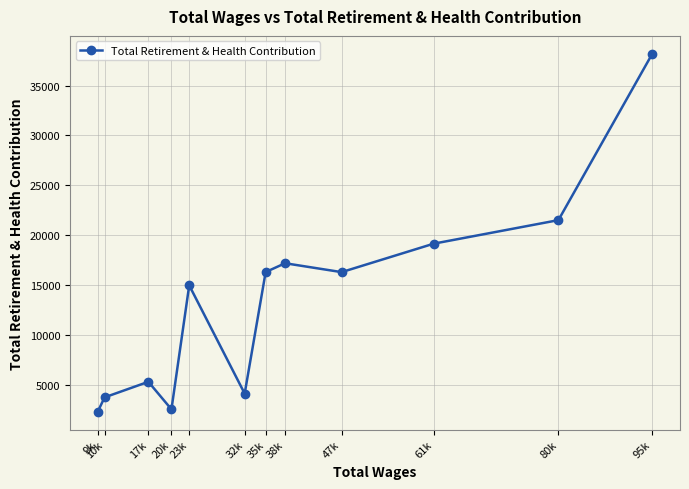

At which category does the chart reach its peak across all series?

95k